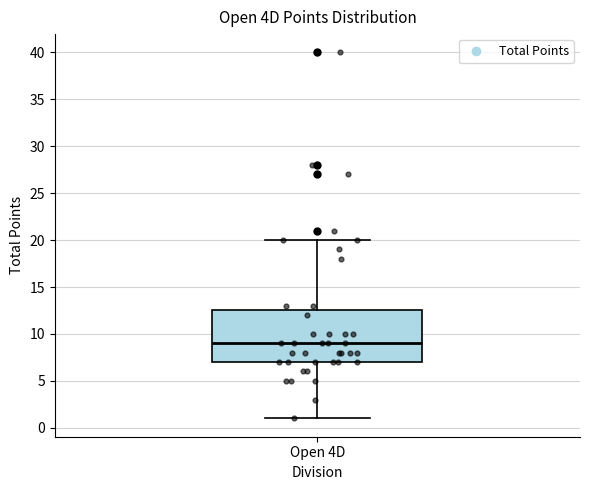

Read this box plot against the y-axis: the position of the median line, the range covered by the box, and the ends of both whiskers. The values are not printed on the chart, so give them approximately, as read against the axis.

median 9.0, box 7.0 to 12.5, whiskers 1.0 to 20.0